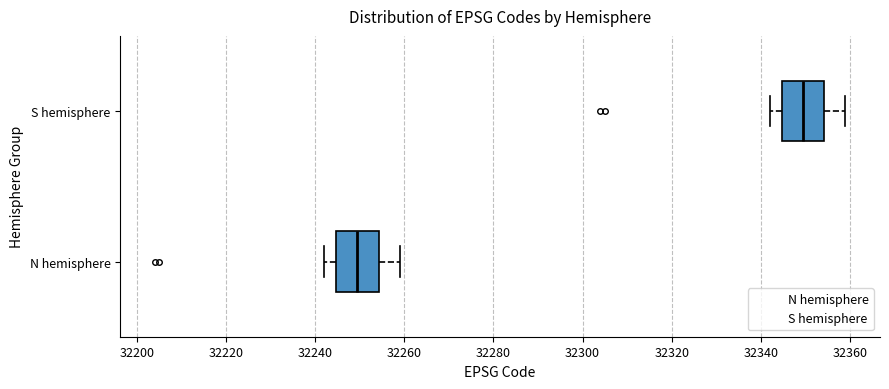

Where is the left edge of the box for N hemisphere on the x-axis? The values are not printed on the chart, so give them approximately, as read against the axis.

32244